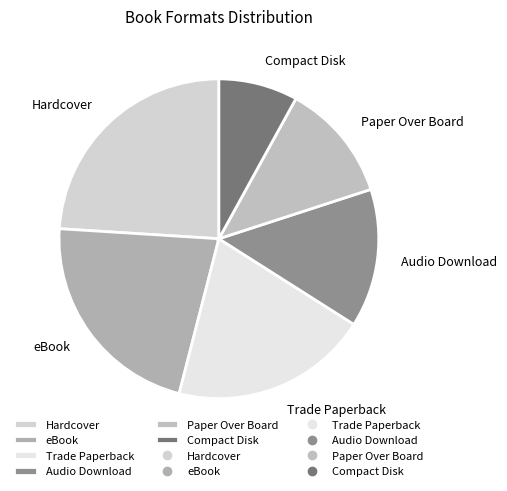

What is the ratio of the value at Trade Paperback to the value at Paper Over Board?

1.7